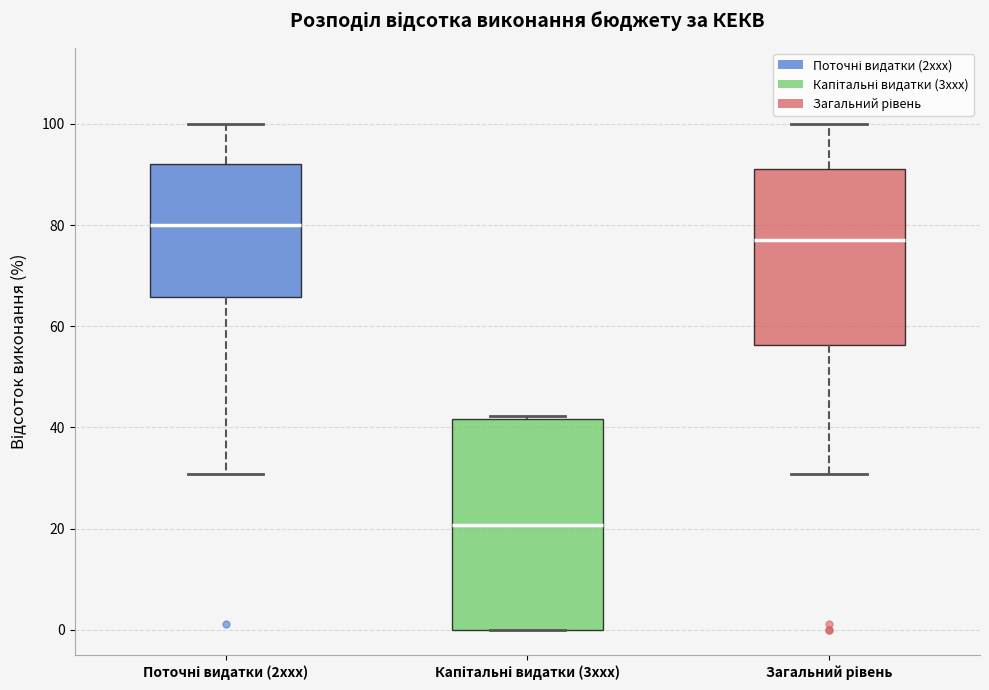

Reading left to right, read every box against the y-axis: the position of its median line, the range the box covers, and the ends of its whiskers. The values are not printed on the chart, so give them approximately, as read against the axis.

Поточні видатки (2xxx): median 80, box 66 to 92, whiskers 30 to 100
Капітальні видатки (3xxx): median 20, box 0 to 42, whiskers 0 to 42 (just above the box's upper edge)
Загальний рівень: median 78, box 56 to 92, whiskers 30 to 100